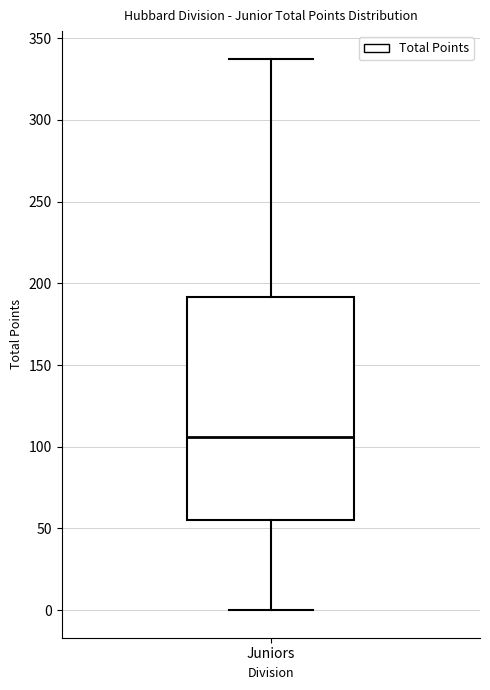

Where does the lower whisker of the box for Juniors end on the y-axis? The values are not printed on the chart, so give them approximately, as read against the axis.

0